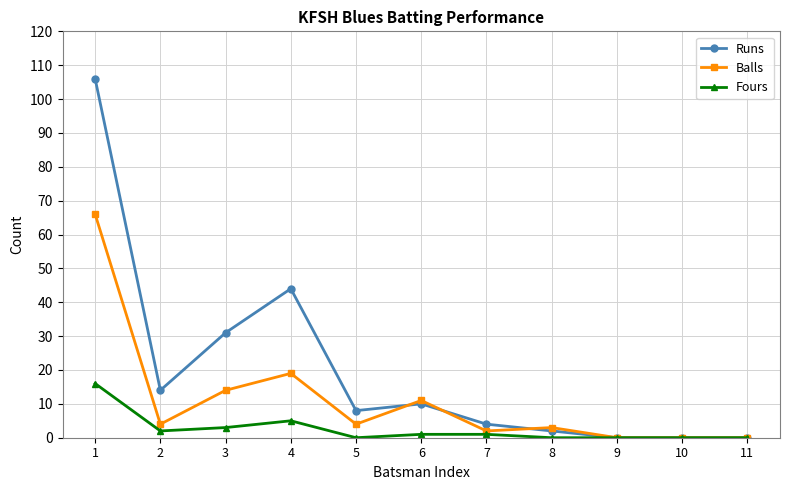

Where is Balls nearest to the value 33?

4